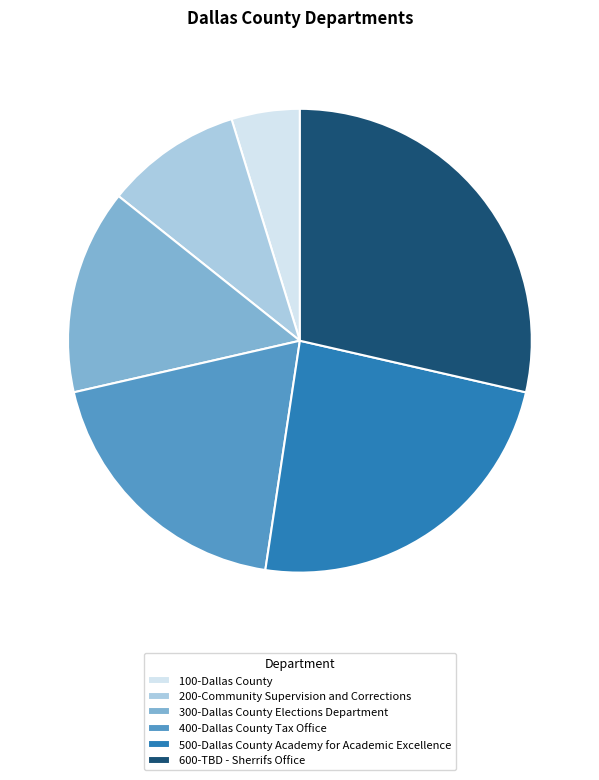

Do 200-Community Supervision and Corrections and 500-Dallas County Academy for Academic Excellence together represent more than half of the pie?

No